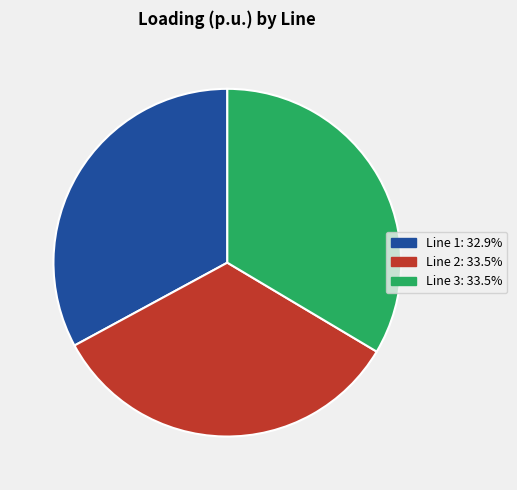

Do Line 1: 32.9% and Line 3: 33.5% together represent more than half of the pie?

Yes